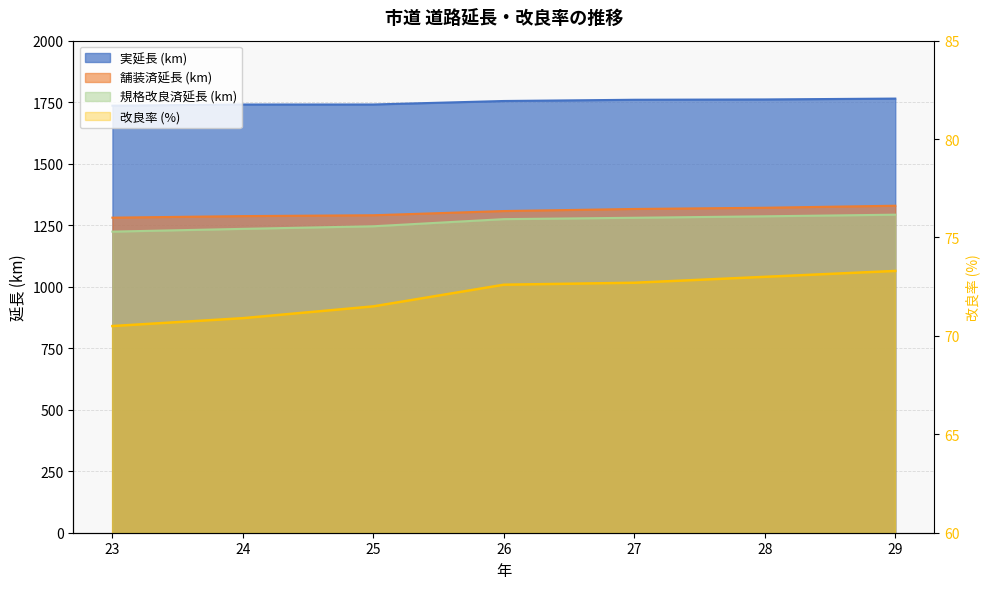

Reading left to right, extract all data points from this chart.

実延長 (km): 23=1735.8	24=1740.5	25=1740.6	26=1754.8	27=1759.8	28=1761.1	29=1764.6
規格改良済延長 (km): 23=1223.8	24=1235.1	25=1245.6	26=1274.6	27=1280.2	28=1286.1	29=1292.7
舗装済延長 (km): 23=1280.6	24=1286.9	25=1290.4	26=1307.5	27=1315.9	28=1320.9	29=1329.1
改良率 (%): 23=70.5	24=70.9	25=71.5	26=72.6	27=72.7	28=73.0	29=73.3